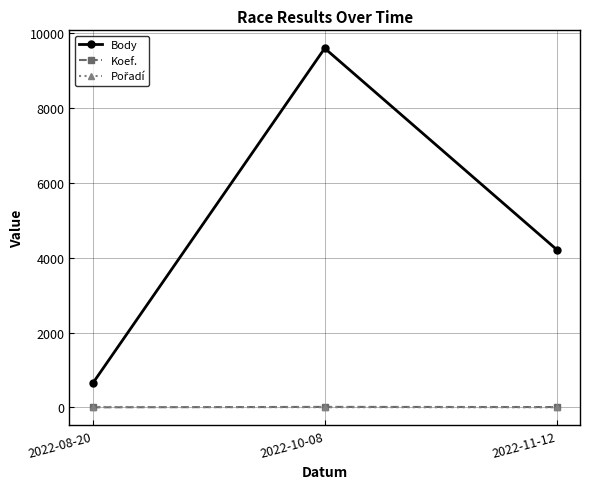

Which series changed the most between 2022-08-20 and 2022-11-12?

Body